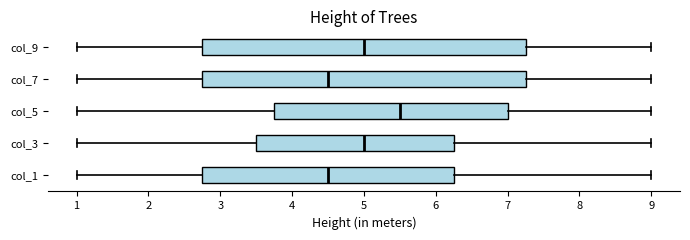

Reading bottom to top, read every box against the x-axis: the position of its median line, the range the box covers, and the ends of its whiskers. The values are not printed on the chart, so give them approximately, as read against the axis.

col_1: median 4.5, box 2.8 to 6.3, whiskers 1.0 to 9.0
col_3: median 5.0, box 3.5 to 6.3, whiskers 1.0 to 9.0
col_5: median 5.5, box 3.8 to 7.0, whiskers 1.0 to 9.0
col_7: median 4.5, box 2.8 to 7.3, whiskers 1.0 to 9.0
col_9: median 5.0, box 2.8 to 7.3, whiskers 1.0 to 9.0